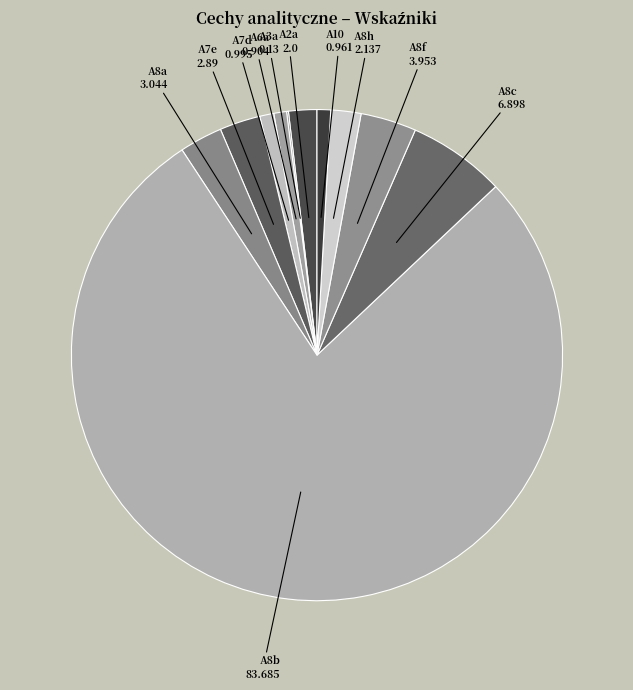

How many slices are in this pie chart?

11